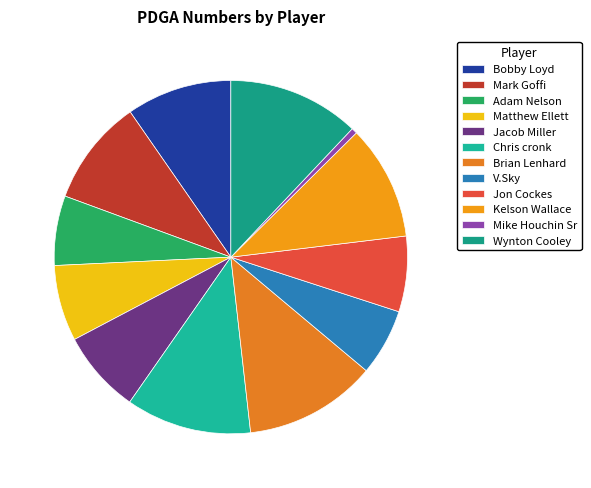

To the nearest percent, what is the average slice percentage?

8%